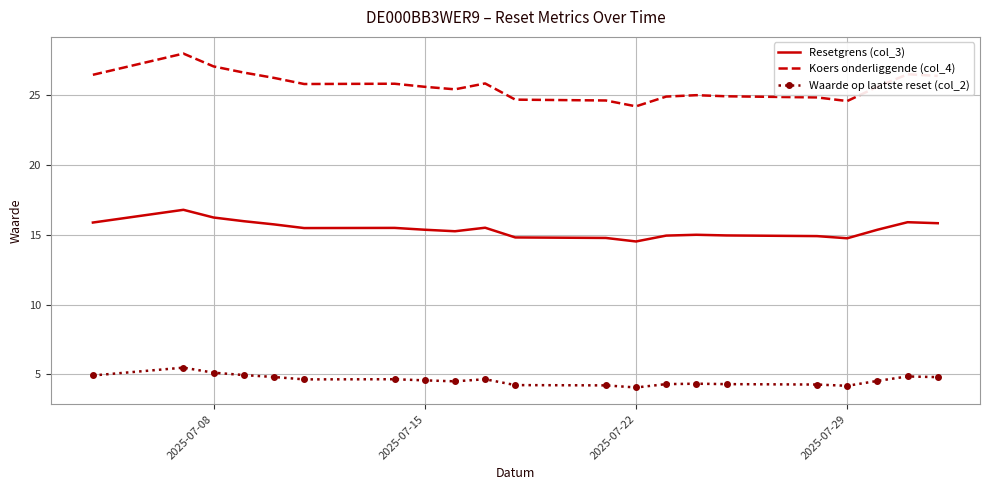

Which series has the largest total across all categories?

Koers onderliggende (col_4)